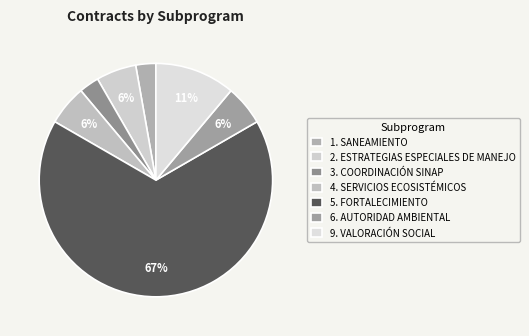

Is it true that 6. AUTORIDAD AMBIENTAL is 6% of the pie?

True